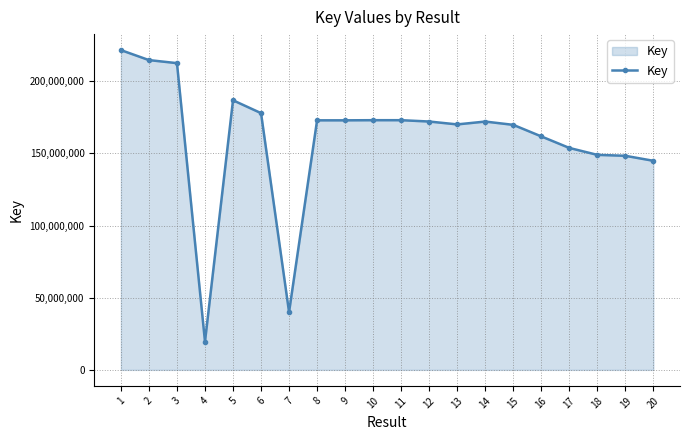

What is the value of the 17th point from the left?

153732692